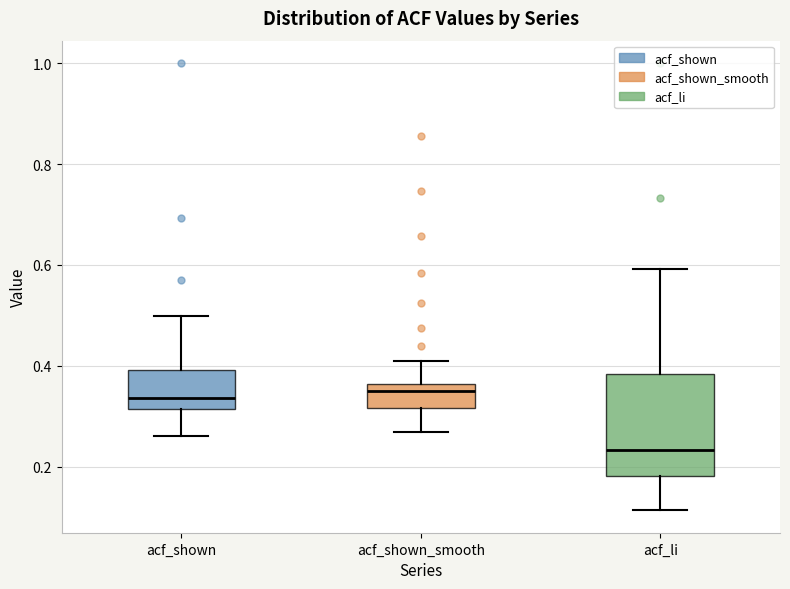

Where does the lower whisker of the box for acf_shown_smooth end on the y-axis? The values are not printed on the chart, so give them approximately, as read against the axis.

0.26